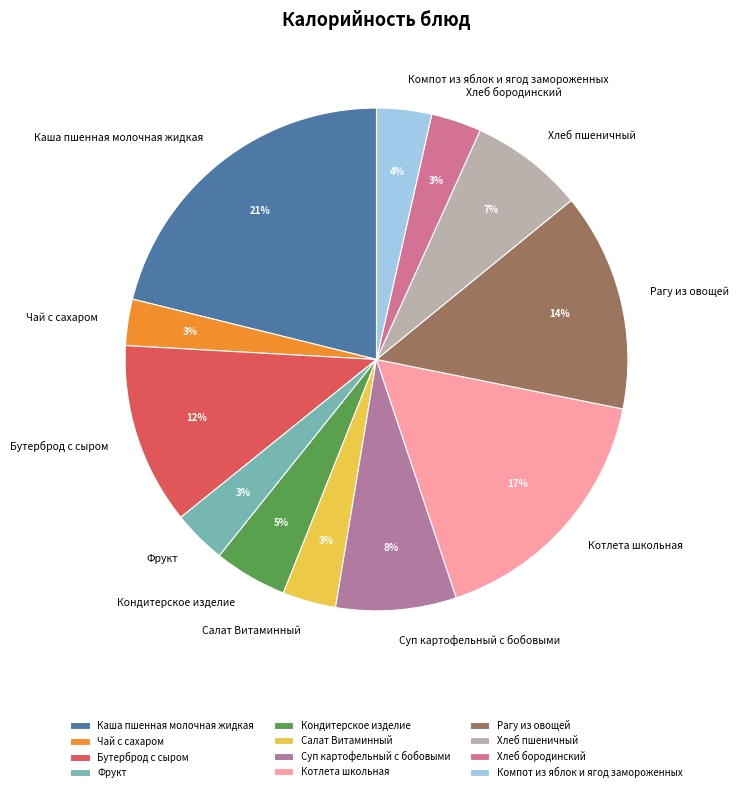

Combined, do Рагу из овощей and Хлеб пшеничный account for over 50%?

No